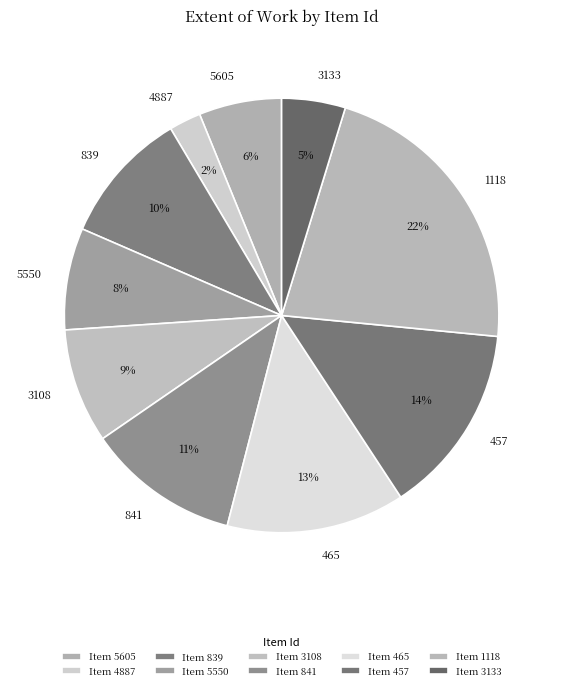

Does any single category account for the majority?

No